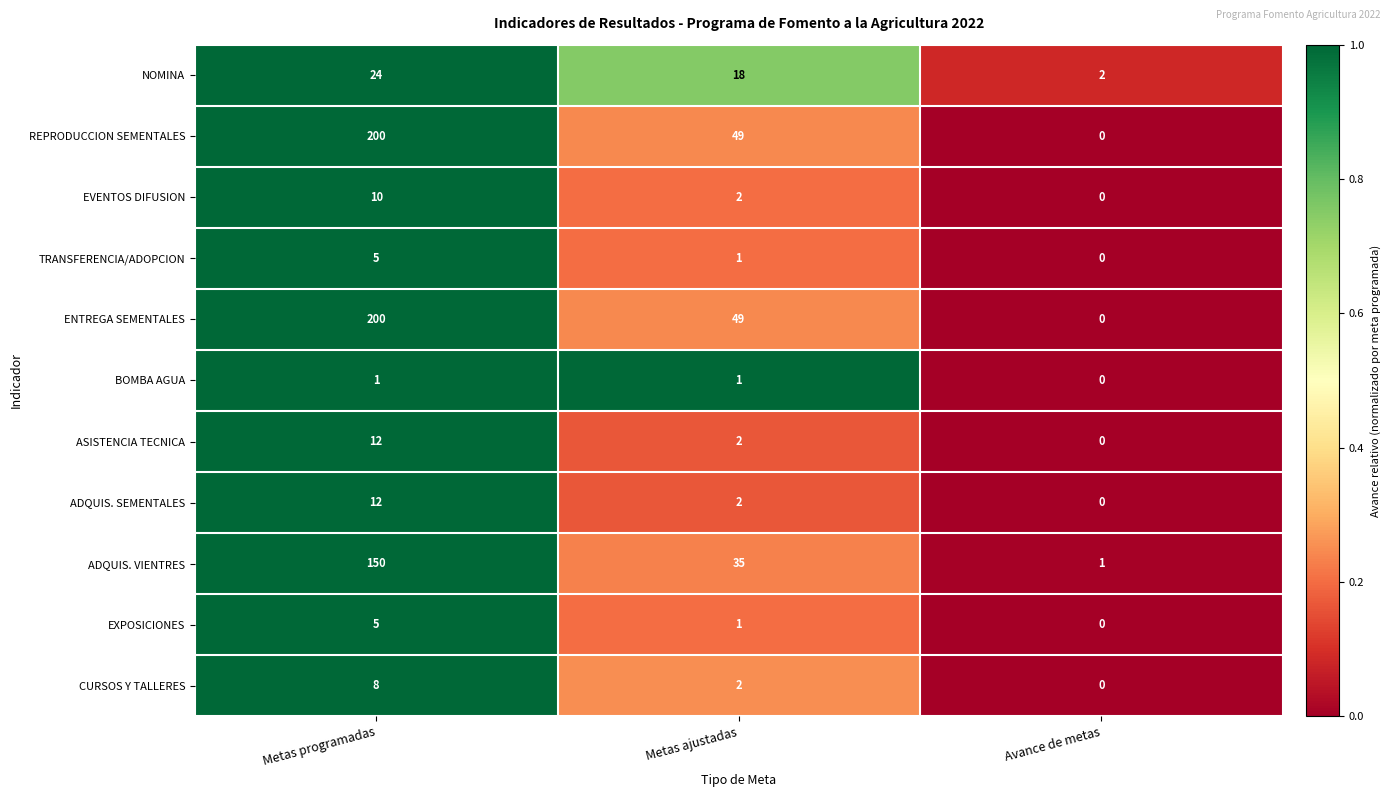

What is the sum of the TRANSFERENCIA/ADOPCION values at Metas programadas and Avance de metas?

5